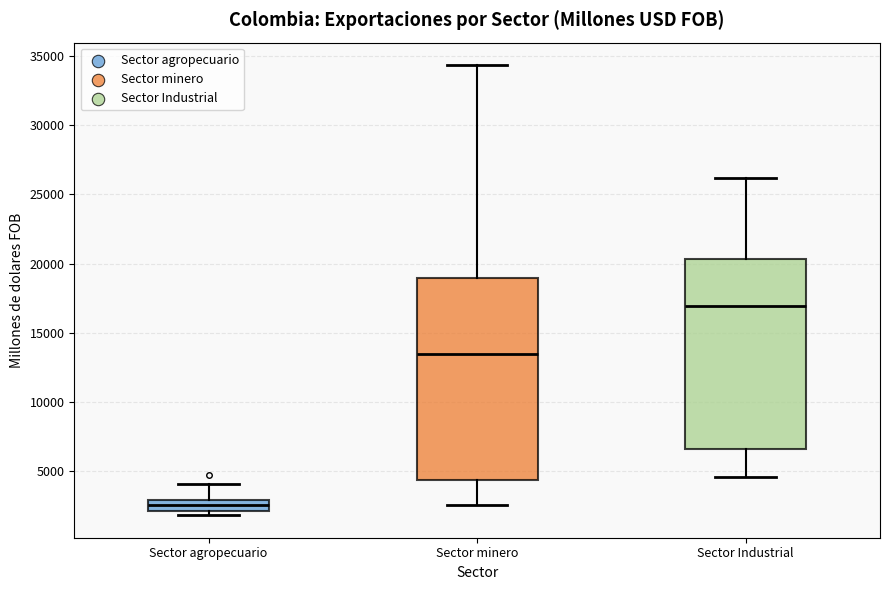

Reading left to right, read every box against the y-axis: the position of its median line, the range the box covers, and the ends of its whiskers. The values are not printed on the chart, so give them approximately, as read against the axis.

Sector agropecuario: median 2500, box 2000 to 3000, whiskers 2000 (just below the box's lower edge) to 4000
Sector minero: median 13500, box 4500 to 19000, whiskers 2500 to 34500
Sector Industrial: median 17000, box 6500 to 20500, whiskers 4500 to 26000